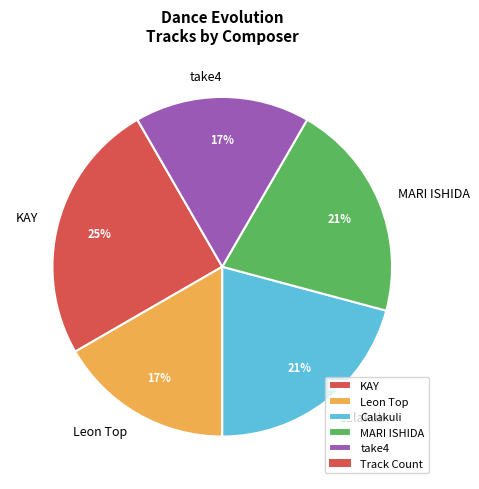

Is there any slice that represents more than half of the pie?

No